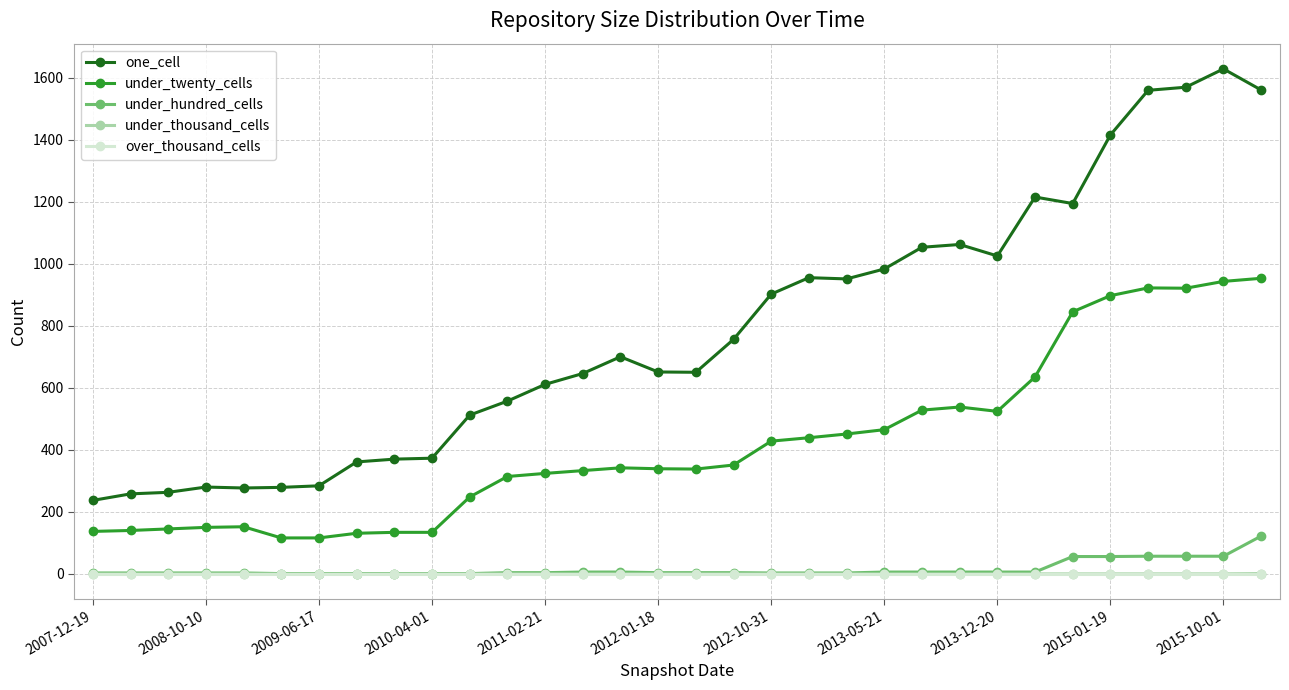

Does the chart have visible grid lines?

Yes